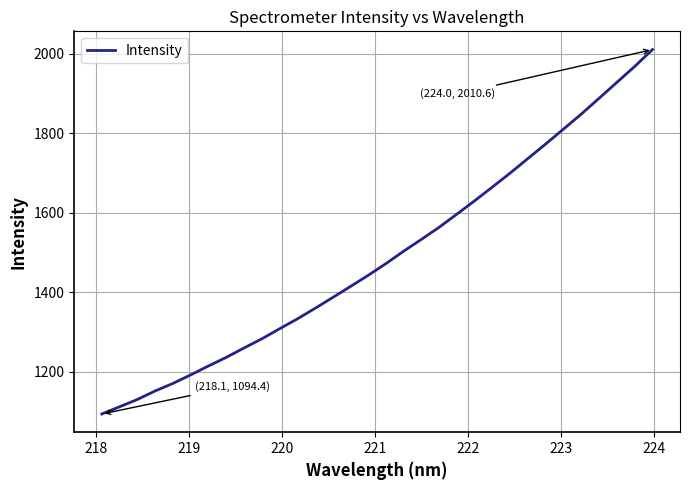

What is the minimum value shown in the chart?

1094.4